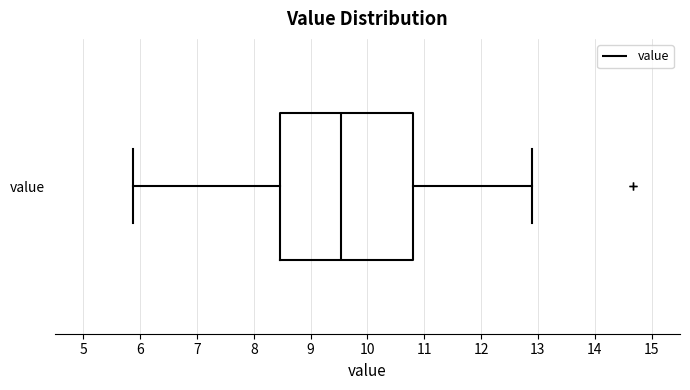

Where is the left edge of the box for value on the x-axis? The values are not printed on the chart, so give them approximately, as read against the axis.

8.5